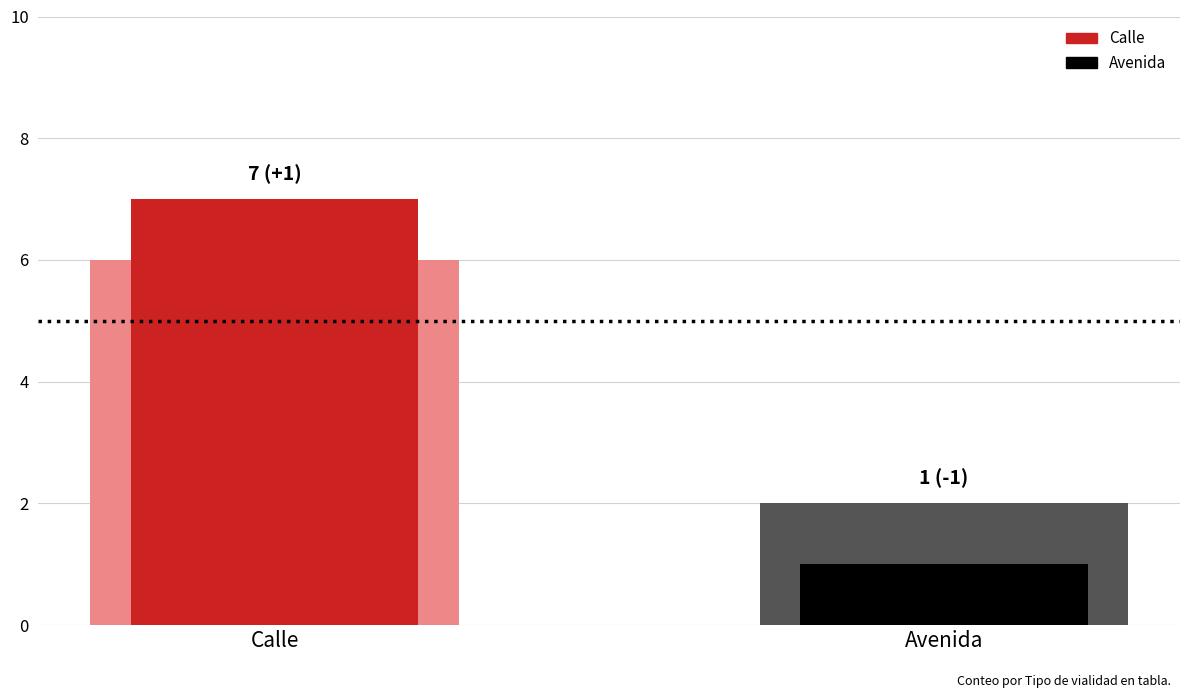

Reading left to right, transcribe all the data shown in this chart.

7	1